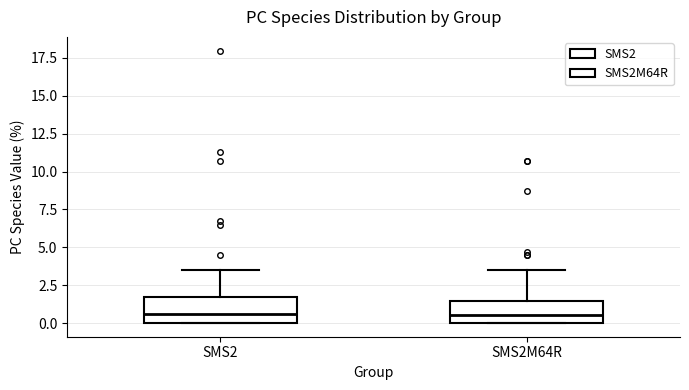

Where is the lower edge of the box for SMS2 on the y-axis? The values are not printed on the chart, so give them approximately, as read against the axis.

0.0